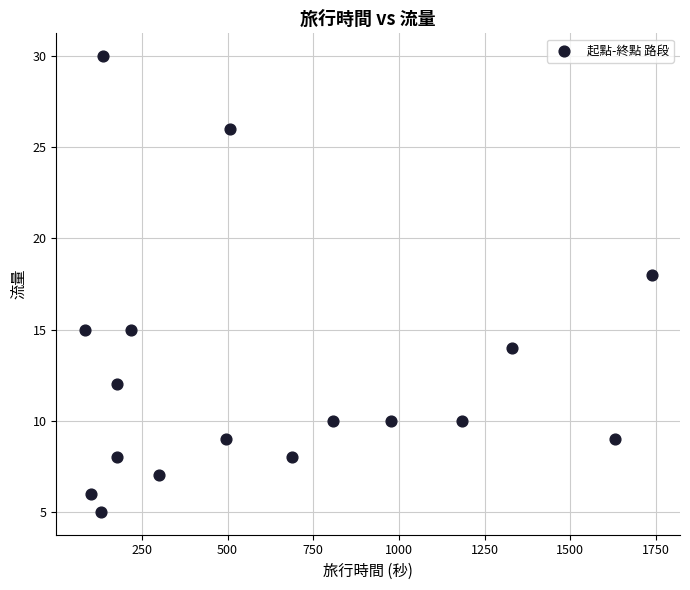

What Y value in the scatter plot is closest to 17?

18